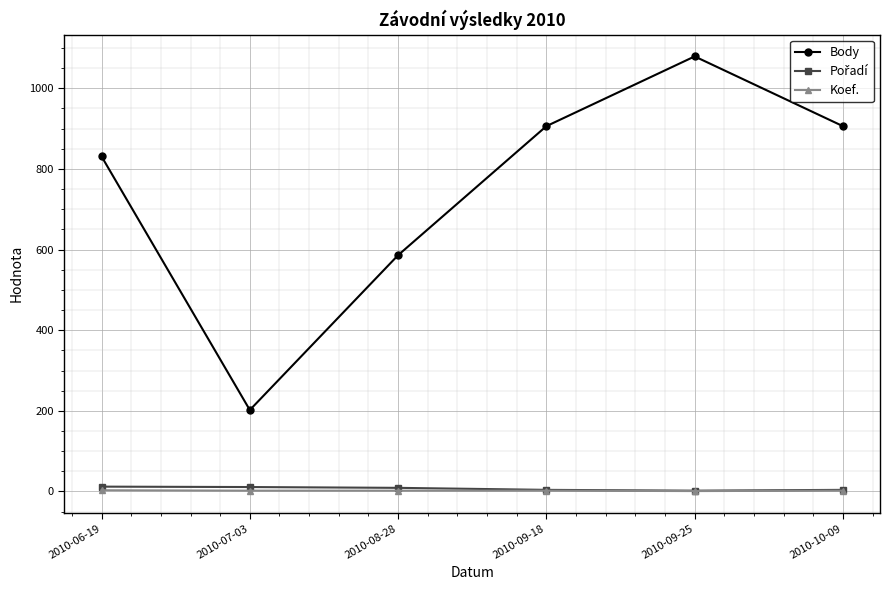

The value of Body at 2010-09-25 is 1079. True or false?

True